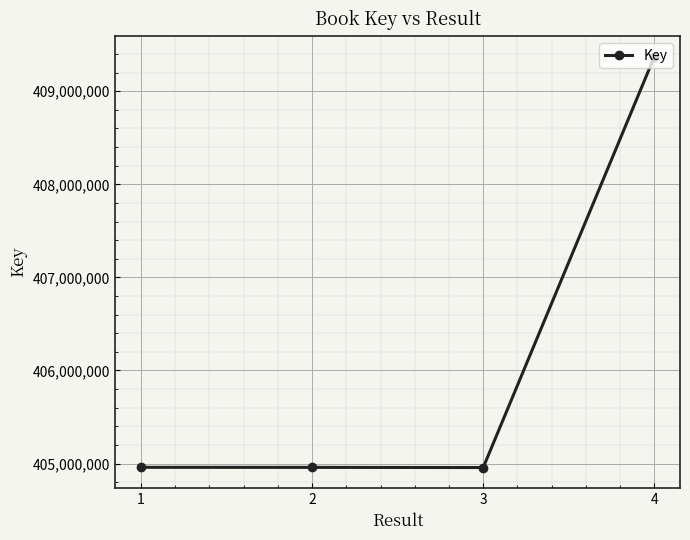

What is the sum of all values?

1624245442